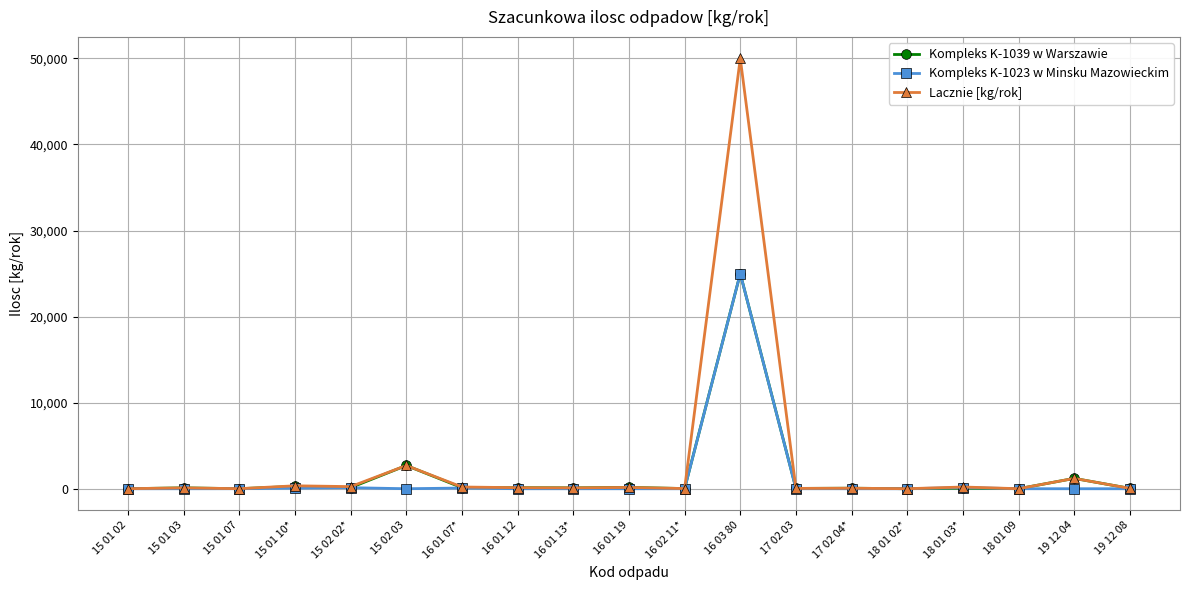

How many lines are shown in the chart?

3